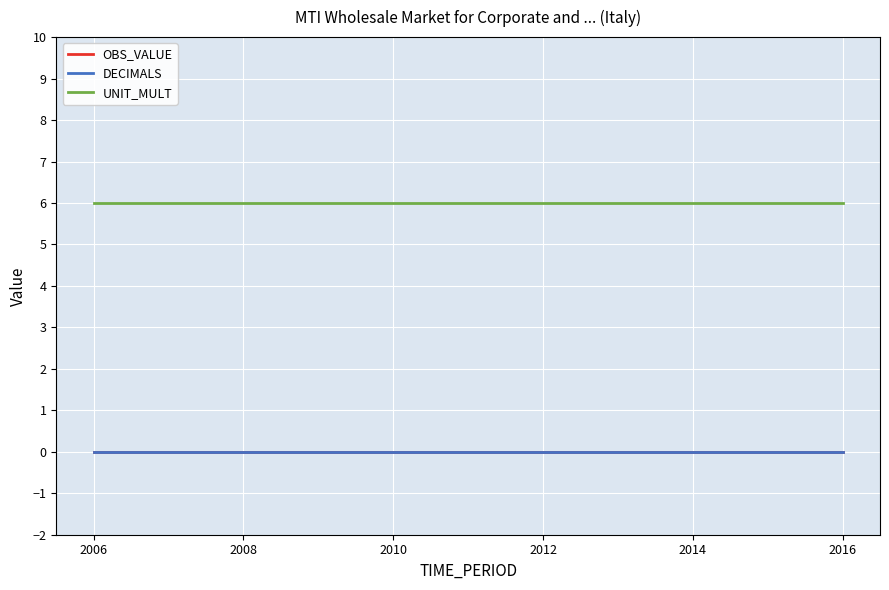

List the series in order of their peak value, highest first.

UNIT_MULT, OBS_VALUE, DECIMALS